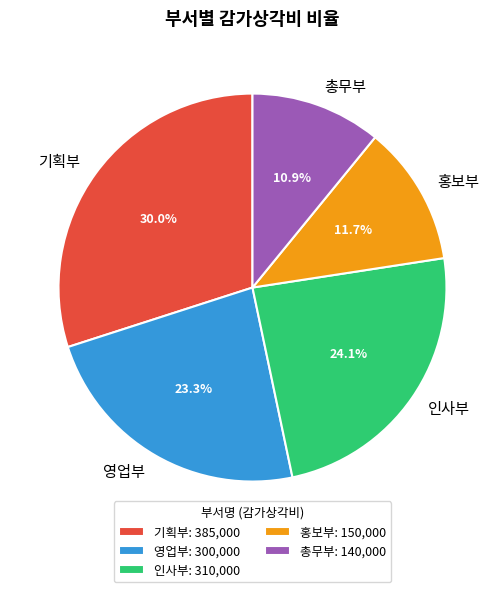

What is the smallest slice in the pie chart?

총무부